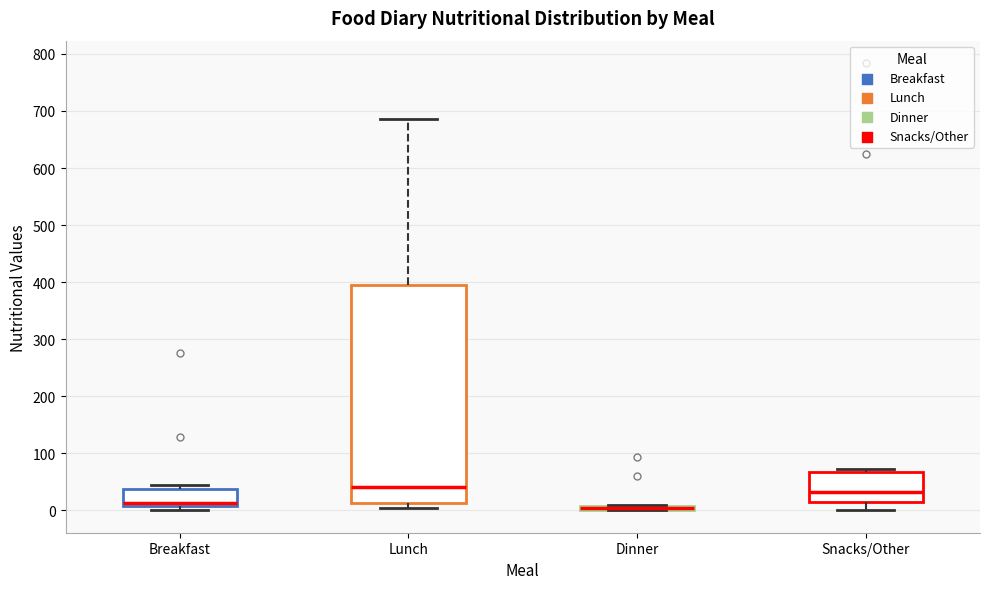

Comparing the boxes themselves (not the whiskers), which one is the tallest?

Lunch